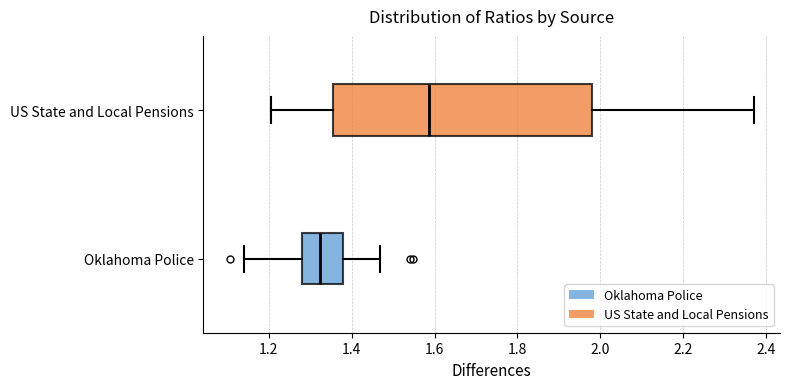

Comparing the boxes themselves (not the whiskers), which one is the widest?

US State and Local Pensions